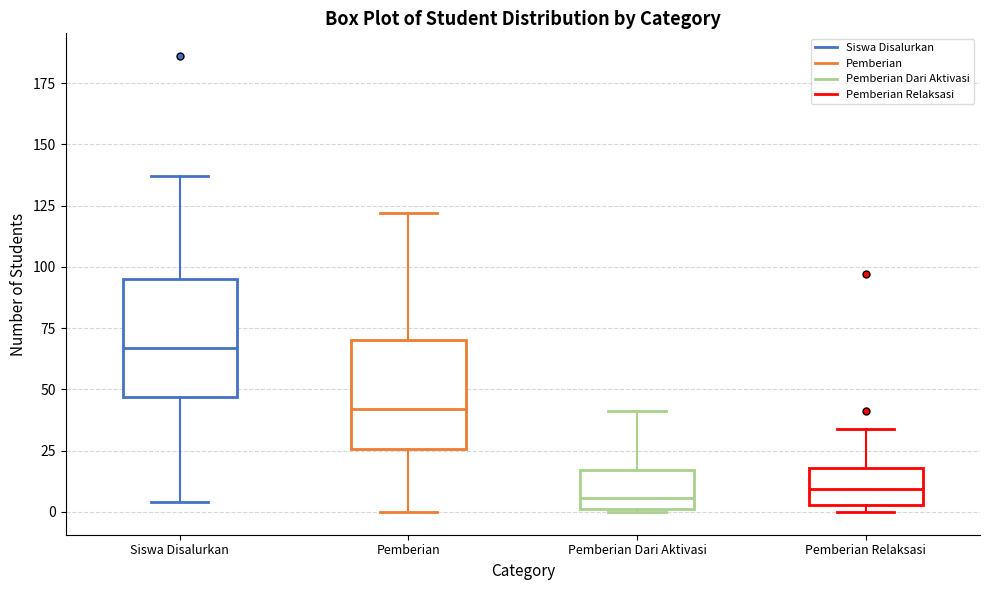

Reading left to right, transcribe this box plot: for each box, give where its median line is, the range the box spans, and where its two whiskers end, as read against the y-axis. The values are not printed on the chart, so give them approximately, as read against the axis.

Siswa Disalurkan: median 65, box 45 to 95, whiskers 5 to 135
Pemberian: median 40, box 25 to 70, whiskers 0 to 120
Pemberian Dari Aktivasi: median 5, box 0 to 15, whiskers 0 to 40
Pemberian Relaksasi: median 10, box 5 to 20, whiskers 0 to 35